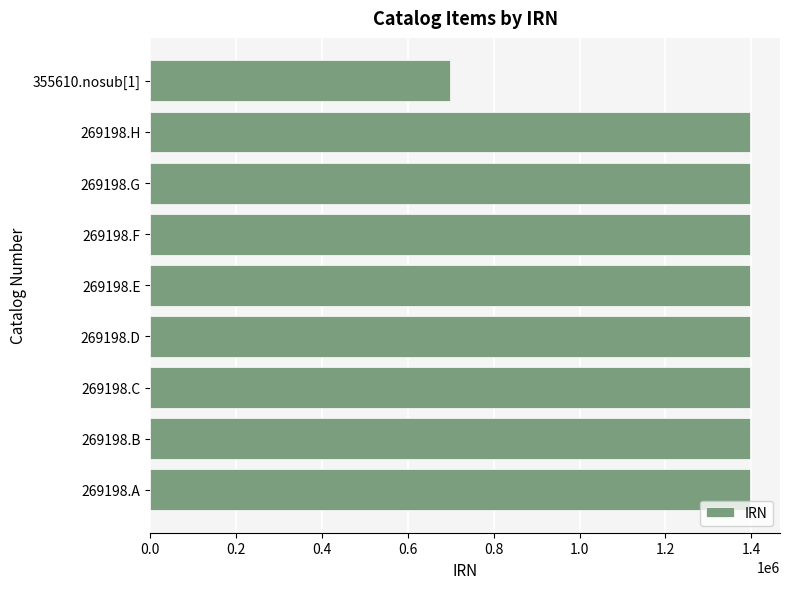

Approximately how many times larger is the value at 269198.E compared to 269198.H?

1.0